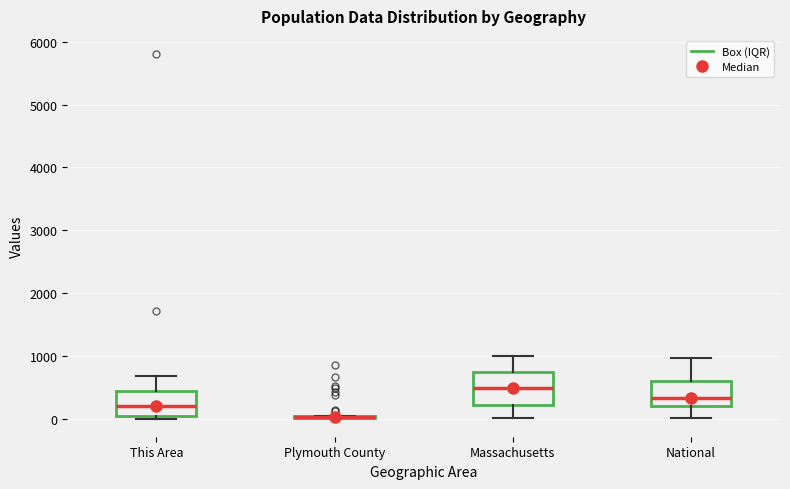

Comparing the boxes themselves (not the whiskers), which one is the tallest?

Massachusetts